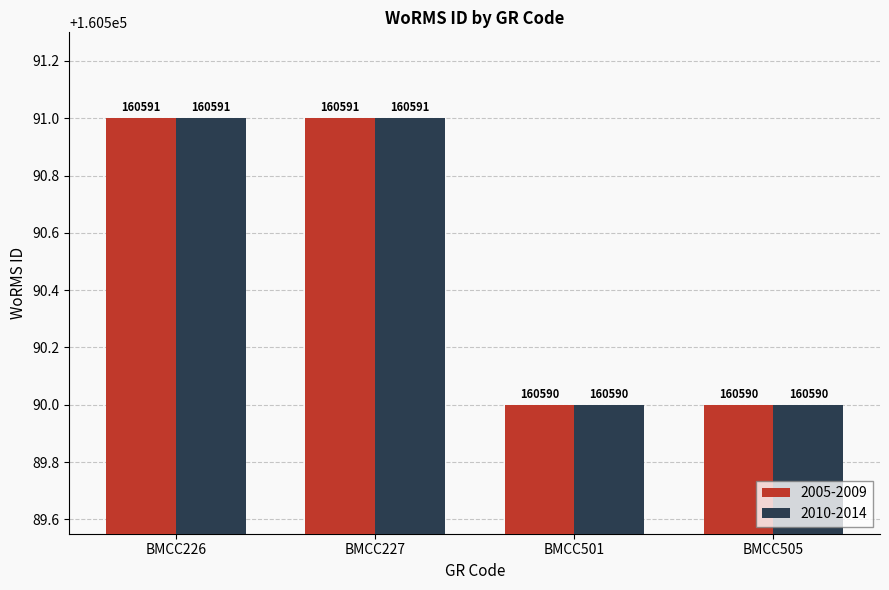

What is the value of the 2010-2014 bar at the 1st from the left?

160591